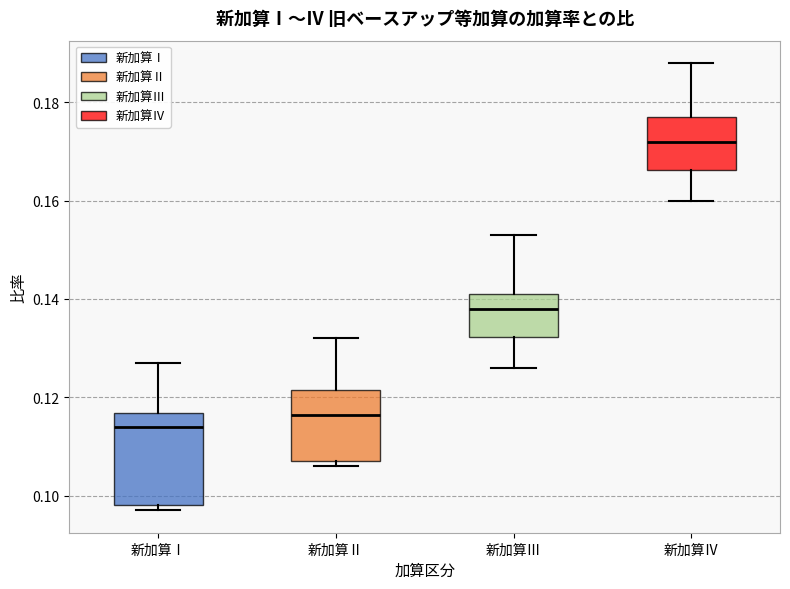

Reading left to right, read every box against the y-axis: the position of its median line, the range the box covers, and the ends of its whiskers. The values are not printed on the chart, so give them approximately, as read against the axis.

新加算Ⅰ: median 0.114, box 0.098 to 0.116, whiskers 0.098 (just below the box's lower edge) to 0.128
新加算Ⅱ: median 0.116, box 0.108 to 0.122, whiskers 0.106 to 0.132
新加算Ⅲ: median 0.138, box 0.132 to 0.142, whiskers 0.126 to 0.154
新加算Ⅳ: median 0.172, box 0.166 to 0.178, whiskers 0.160 to 0.188